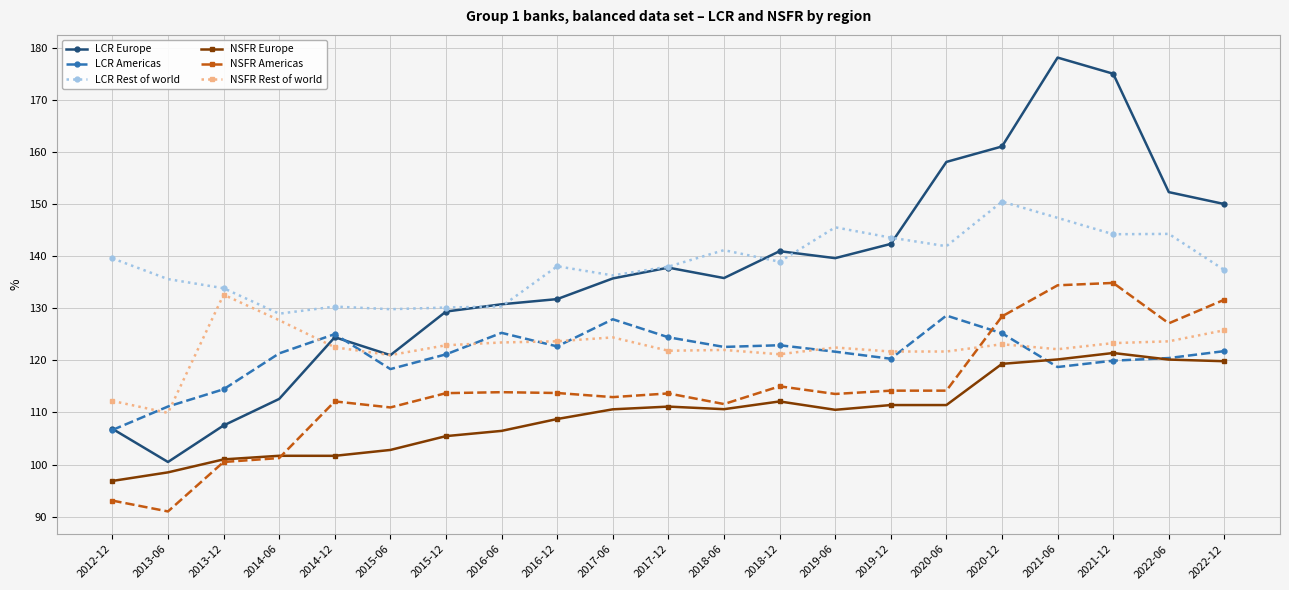

What is the label of the 1st point from the left?

2012-12